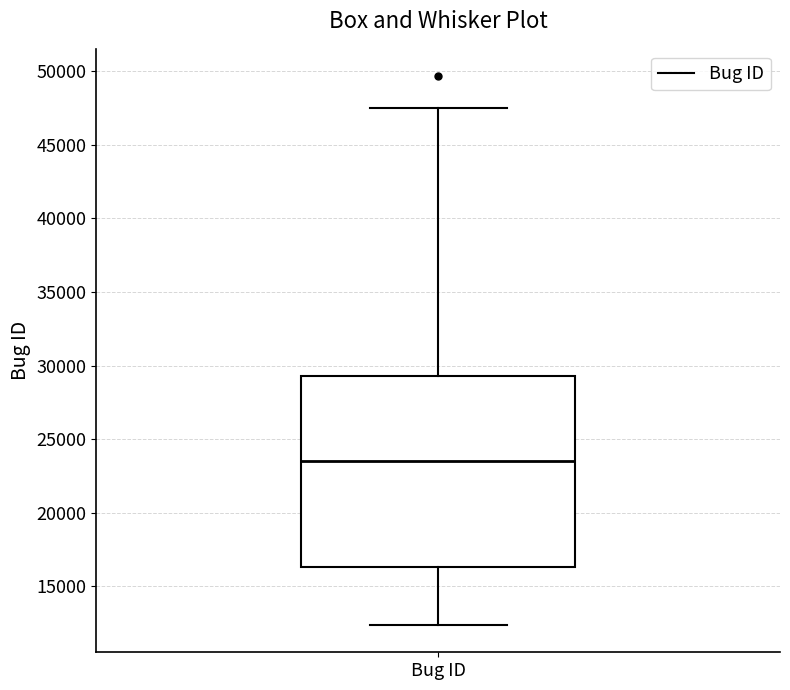

Where does the lower whisker of the box for Bug ID end on the y-axis? The values are not printed on the chart, so give them approximately, as read against the axis.

12500